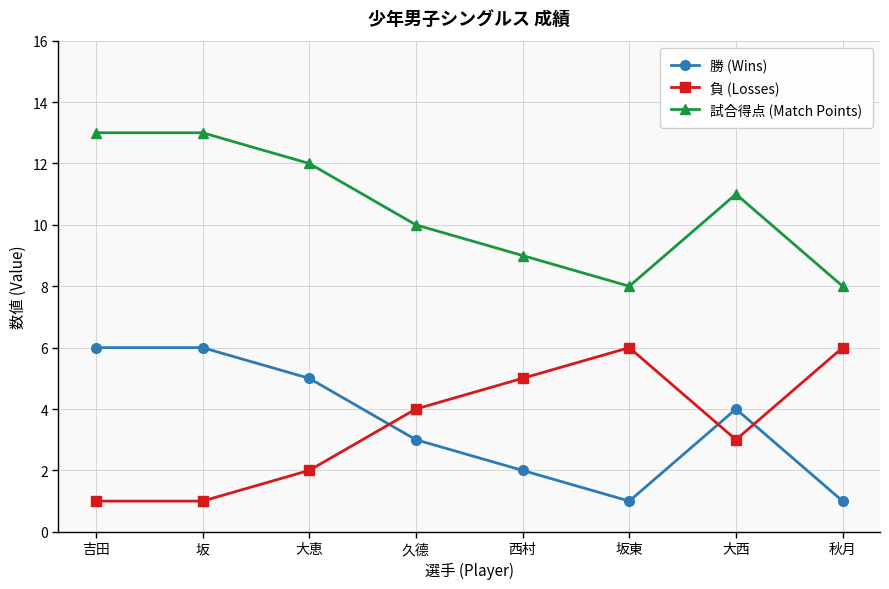

Where is the first local maximum for 負 (Losses)?

坂東